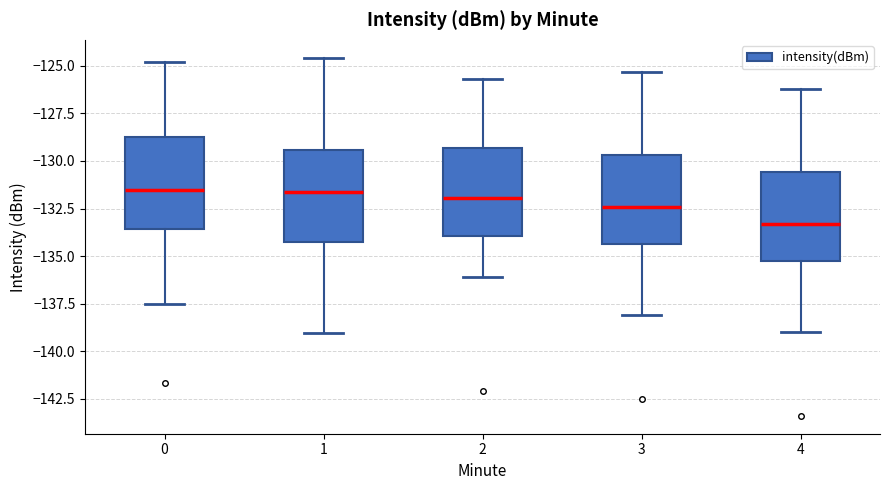

Where does the median line of the box at x = 2 sit on the y-axis? The values are not printed on the chart, so give them approximately, as read against the axis.

-132.0